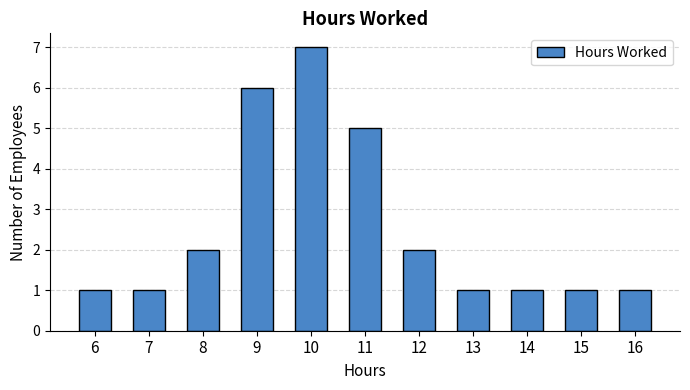

Reading right to left, extract all data points from this chart.

16=1	15=1	14=1	13=1	12=2	11=5	10=7	9=6	8=2	7=1	6=1